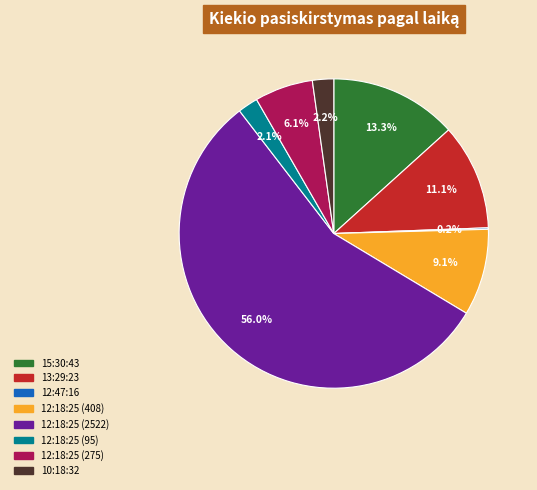

Is 13:29:23 the majority of the pie?

No